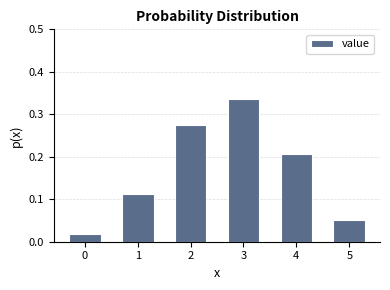

At which category does the chart reach its peak across all series?

3